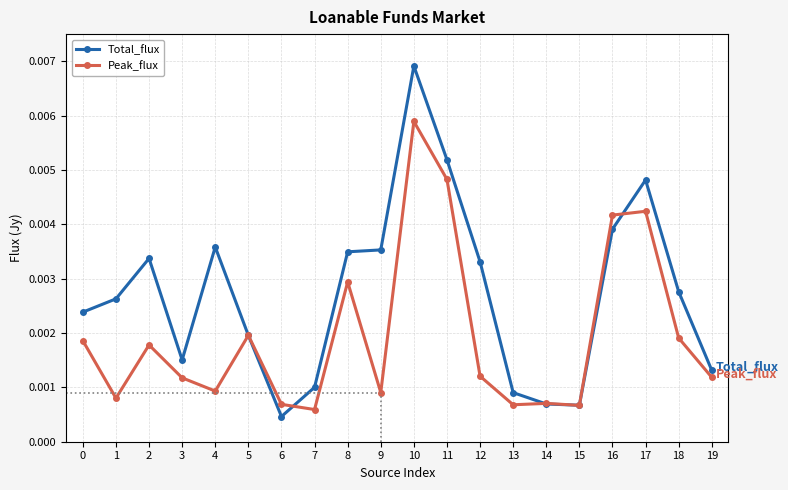

How many lines are shown in the chart?

2